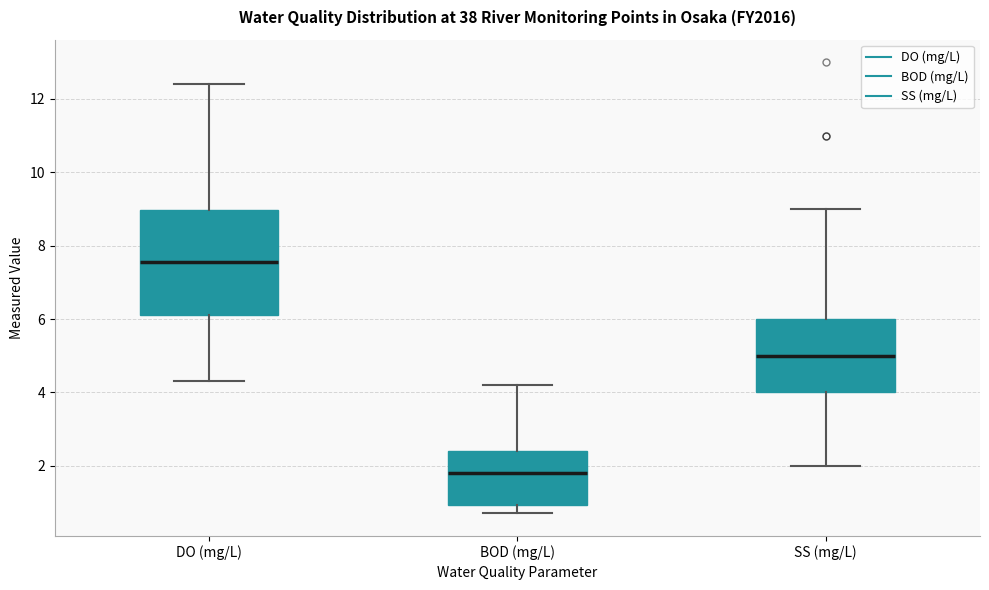

Reading left to right, read every box against the y-axis: the position of its median line, the range the box covers, and the ends of its whiskers. The values are not printed on the chart, so give them approximately, as read against the axis.

DO (mg/L): median 7.6, box 6.2 to 9.0, whiskers 4.4 to 12.4
BOD (mg/L): median 1.8, box 1.0 to 2.4, whiskers 0.8 to 4.2
SS (mg/L): median 5.0, box 4.0 to 6.0, whiskers 2.0 to 9.0